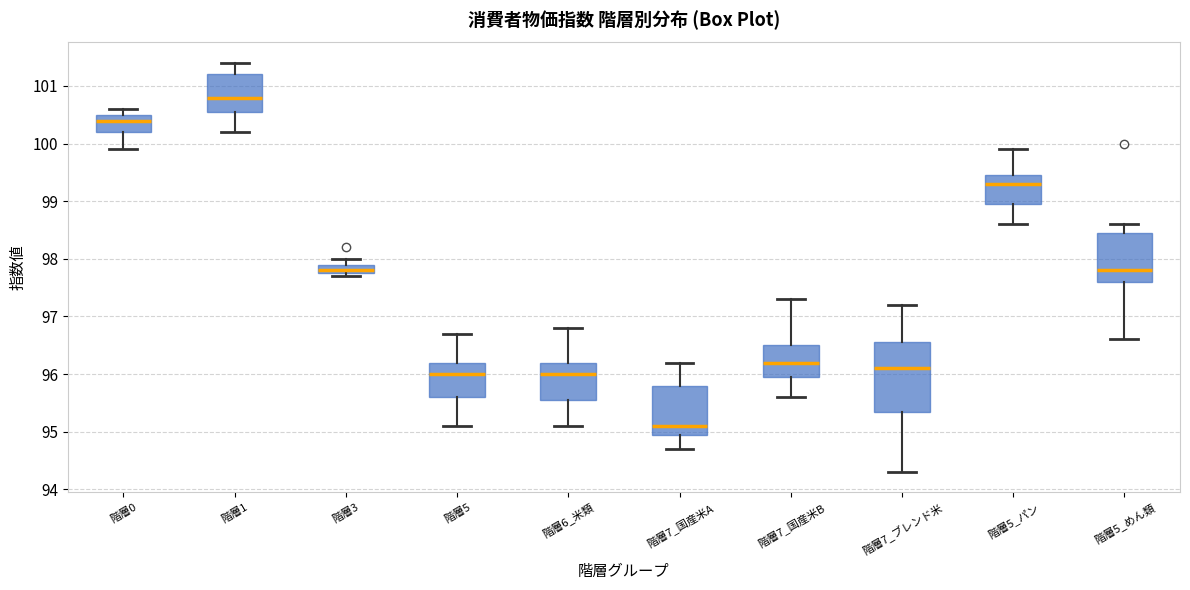

Where does the lower whisker of the box for 階層5_パン end on the y-axis? The values are not printed on the chart, so give them approximately, as read against the axis.

98.6